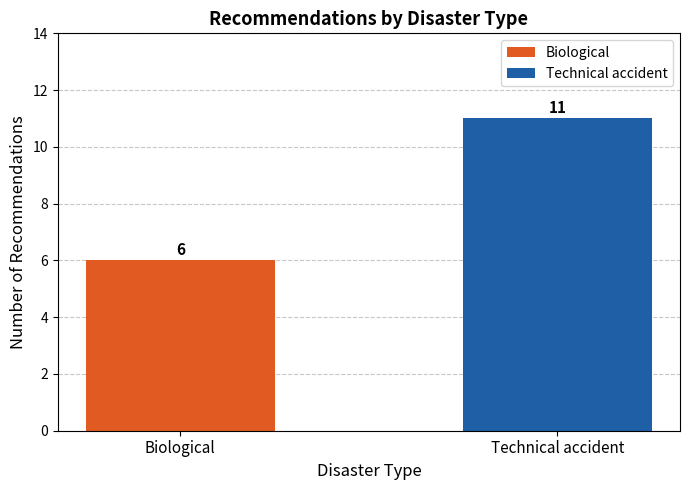

Is it true that the value at Technical accident is 4?

False